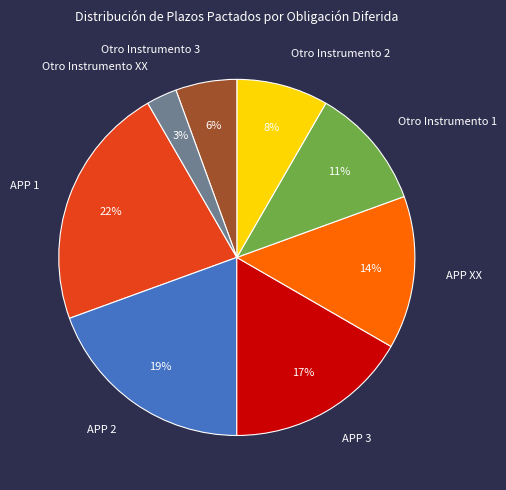

To the nearest percent, what portion does Otro Instrumento 3 represent?

6%